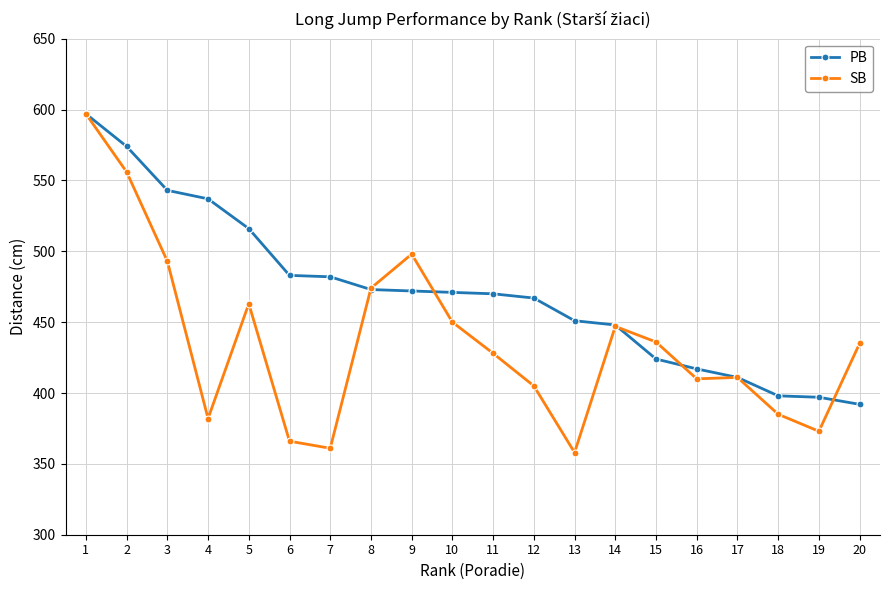

Where is the first local minimum for SB?

4